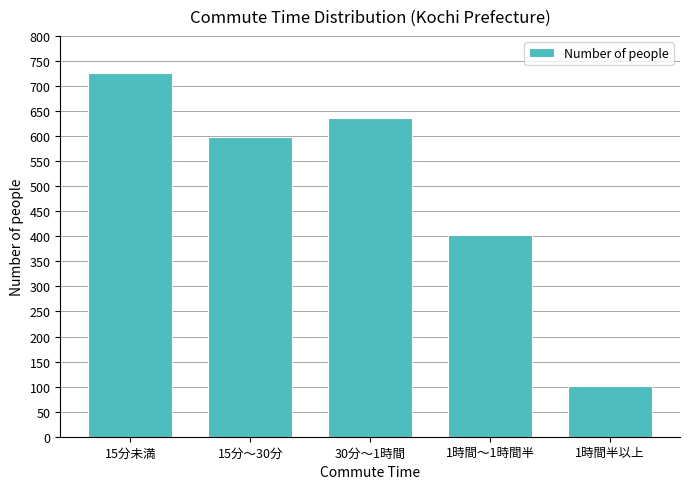

Reading right to left, extract all data points from this chart.

1時間半以上=102	1時間～1時間半=403	30分～1時間=637	15分～30分=598	15分未満=726